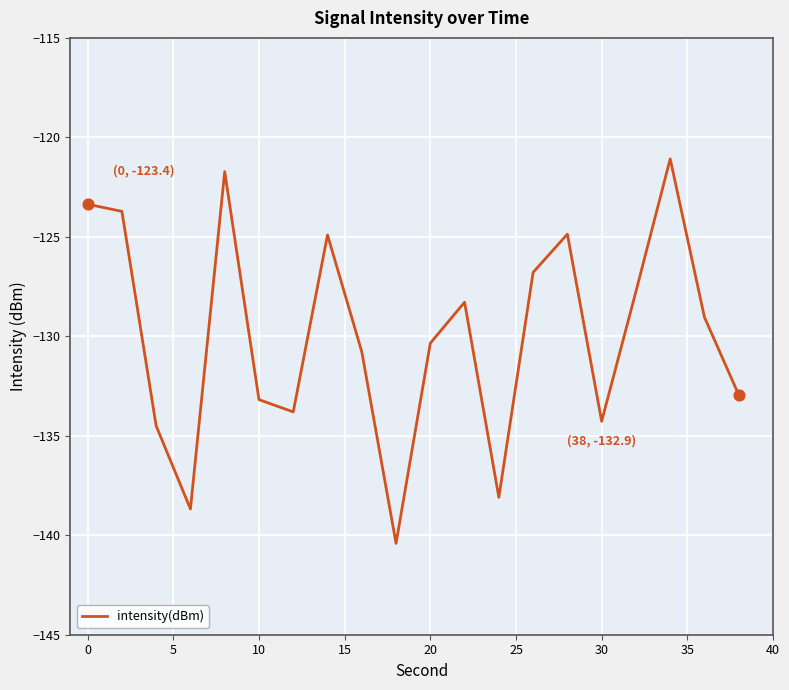

What is the greatest value displayed?

-121.1